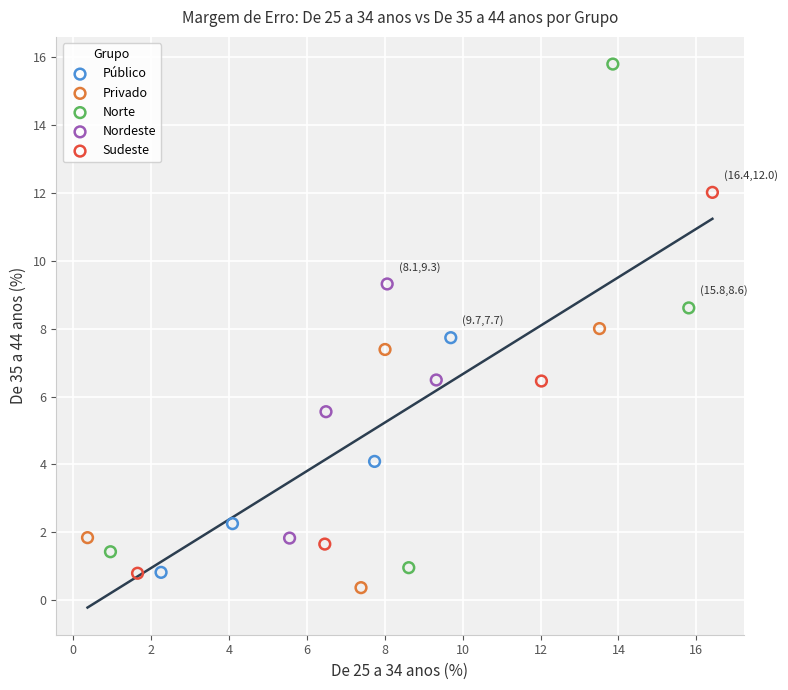

Which series reaches the maximum Y coordinate?

Norte